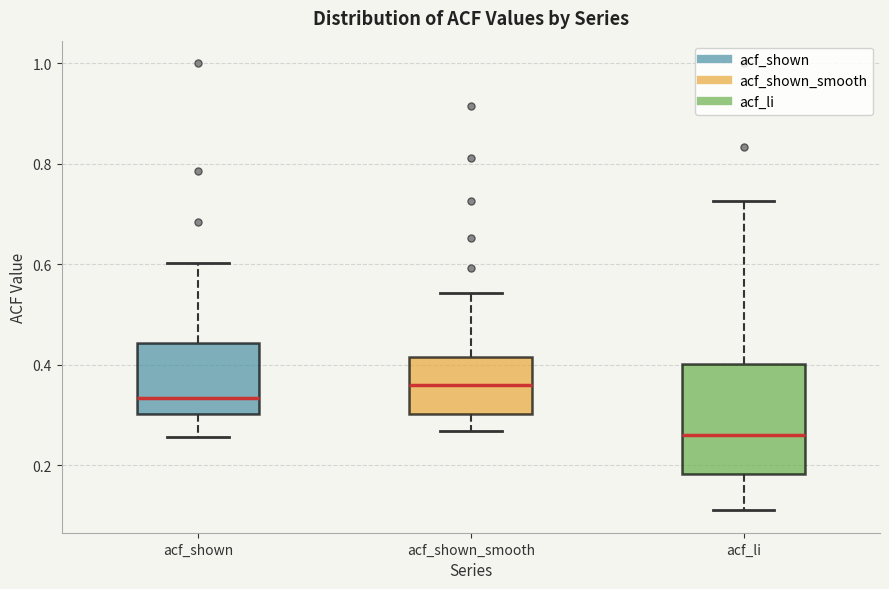

Reading left to right, read every box against the y-axis: the position of its median line, the range the box covers, and the ends of its whiskers. The values are not printed on the chart, so give them approximately, as read against the axis.

acf_shown: median 0.34, box 0.30 to 0.44, whiskers 0.26 to 0.60
acf_shown_smooth: median 0.36, box 0.30 to 0.42, whiskers 0.26 to 0.54
acf_li: median 0.26, box 0.18 to 0.40, whiskers 0.12 to 0.72